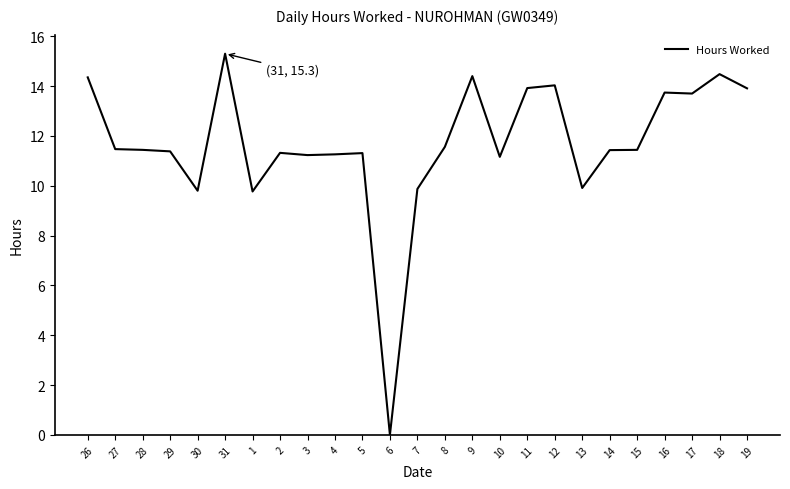

What is the sum of all values?

292.2